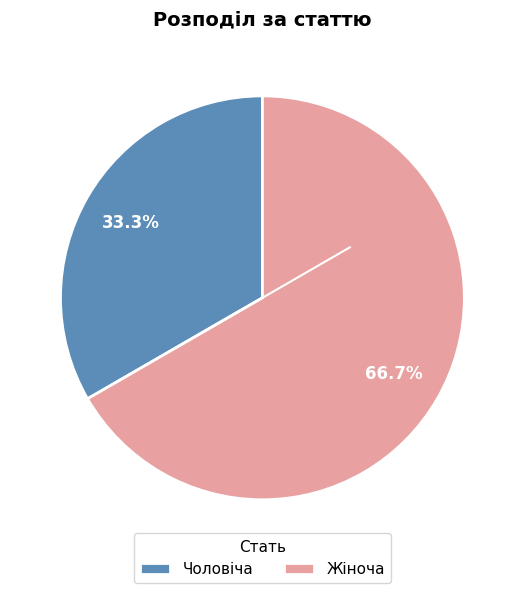

What percentage is the Жіноча slice, to the nearest percent?

67%